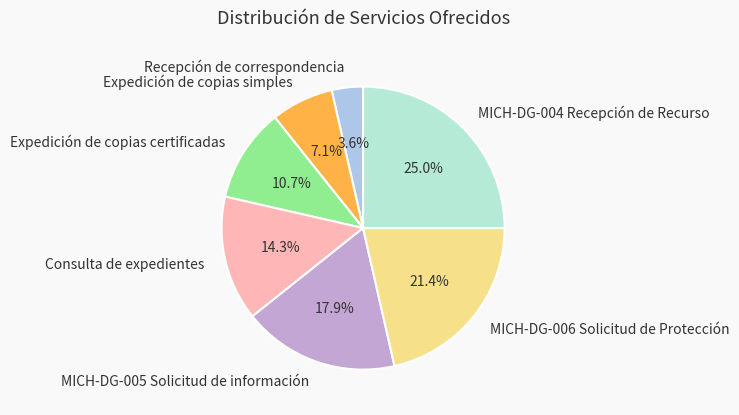

Count the number of slices in the pie.

7